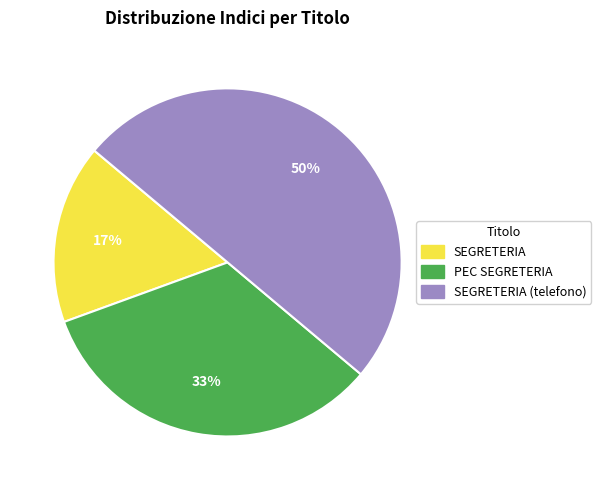

To the nearest percent, what is the average slice percentage?

33%